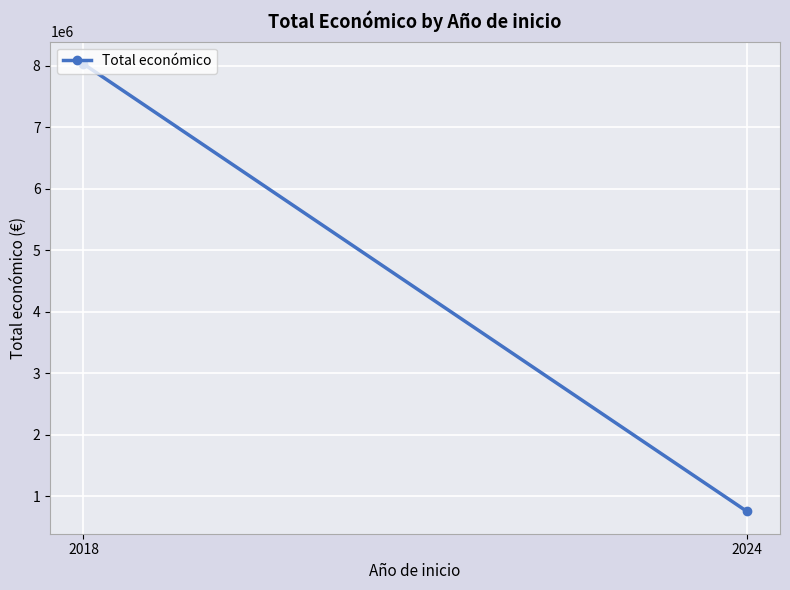

Rank the categories by value from highest to lowest.

2018, 2024